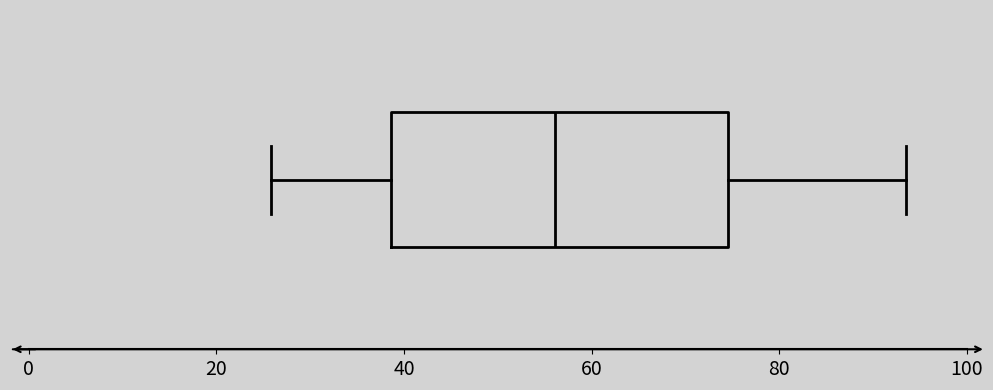

Transcribe this box plot: give where the median line is, the range the box spans, and where the two whiskers end, as read against the x-axis. The values are not printed on the chart, so give them approximately, as read against the axis.

median 56, box 38 to 74, whiskers 26 to 94